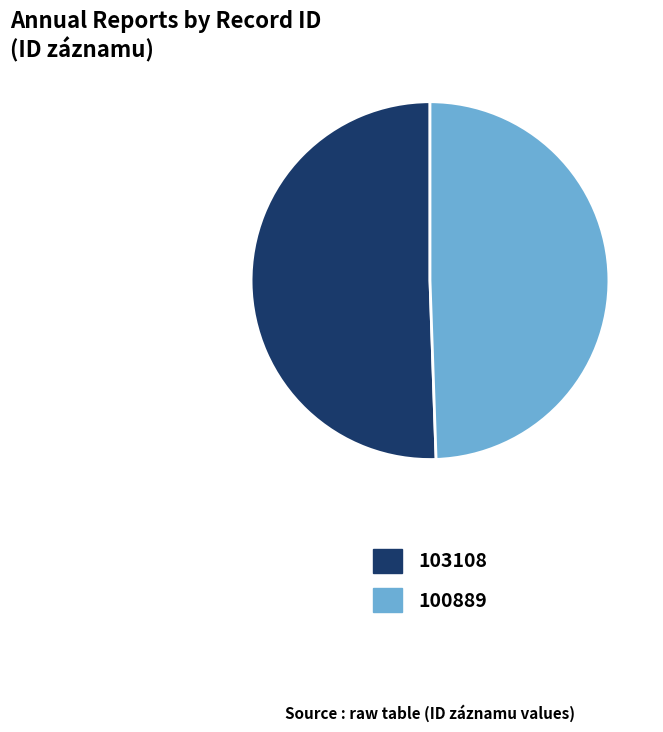

Which slice represents more than half of the pie?

103108